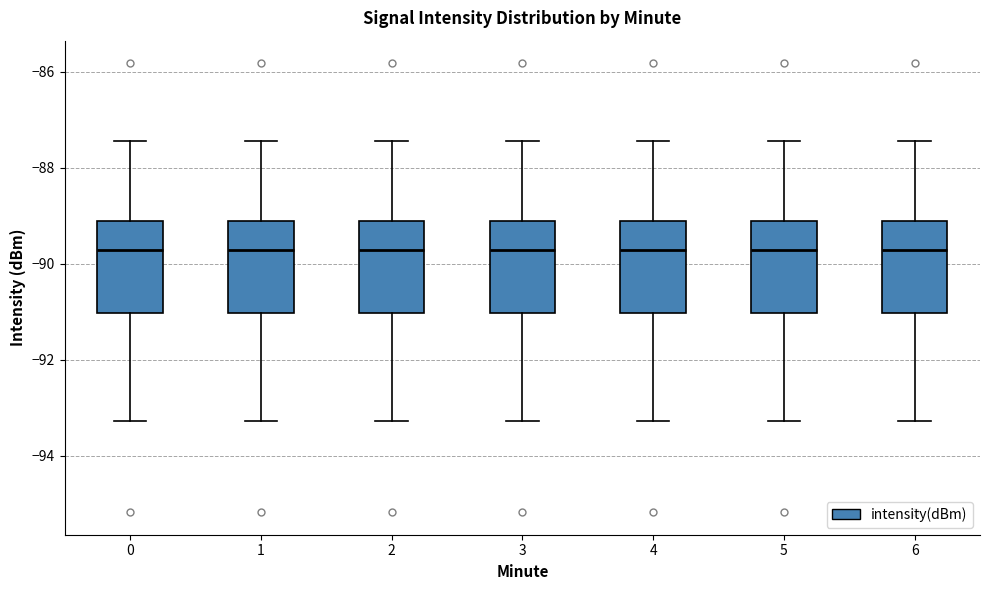

Where does the lower whisker of the box at x = 6 end on the y-axis? The values are not printed on the chart, so give them approximately, as read against the axis.

-93.2